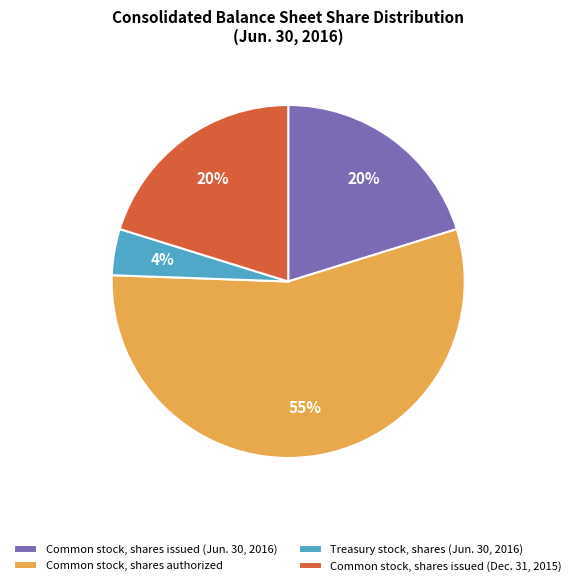

Which slice represents more than half of the pie?

Common stock, shares authorized